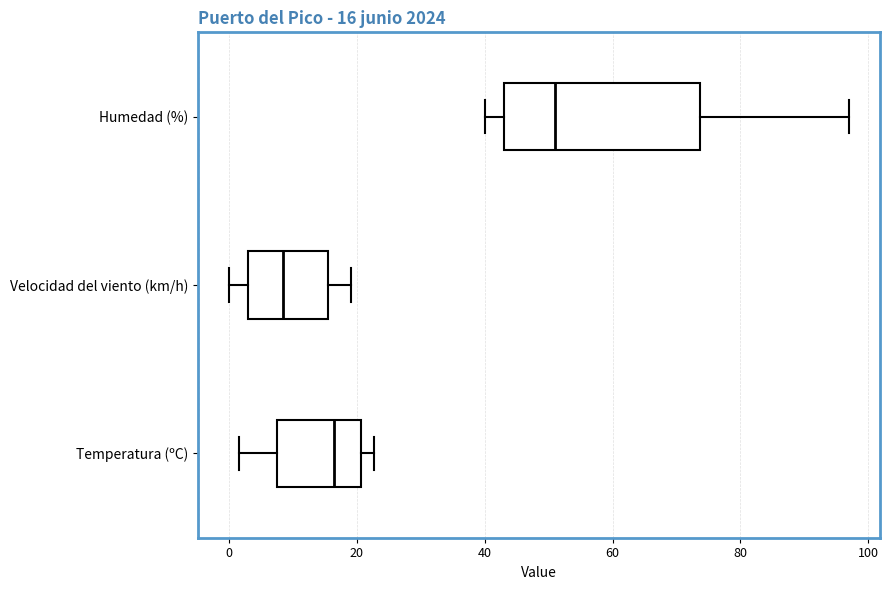

Comparing the boxes themselves (not the whiskers), which one is the widest?

Humedad (%)